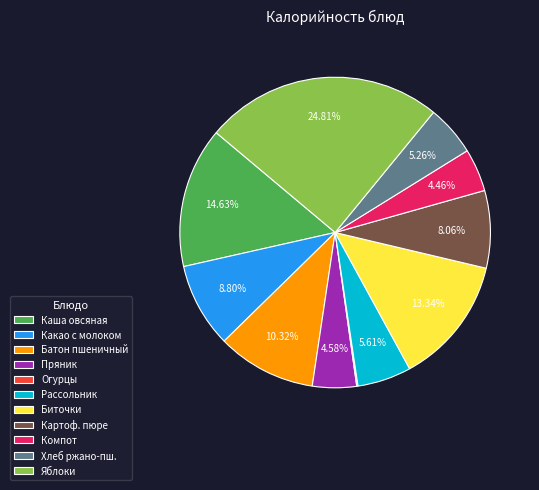

Approximately how many times larger is the value at Картоф. пюре compared to Пряник?

1.8